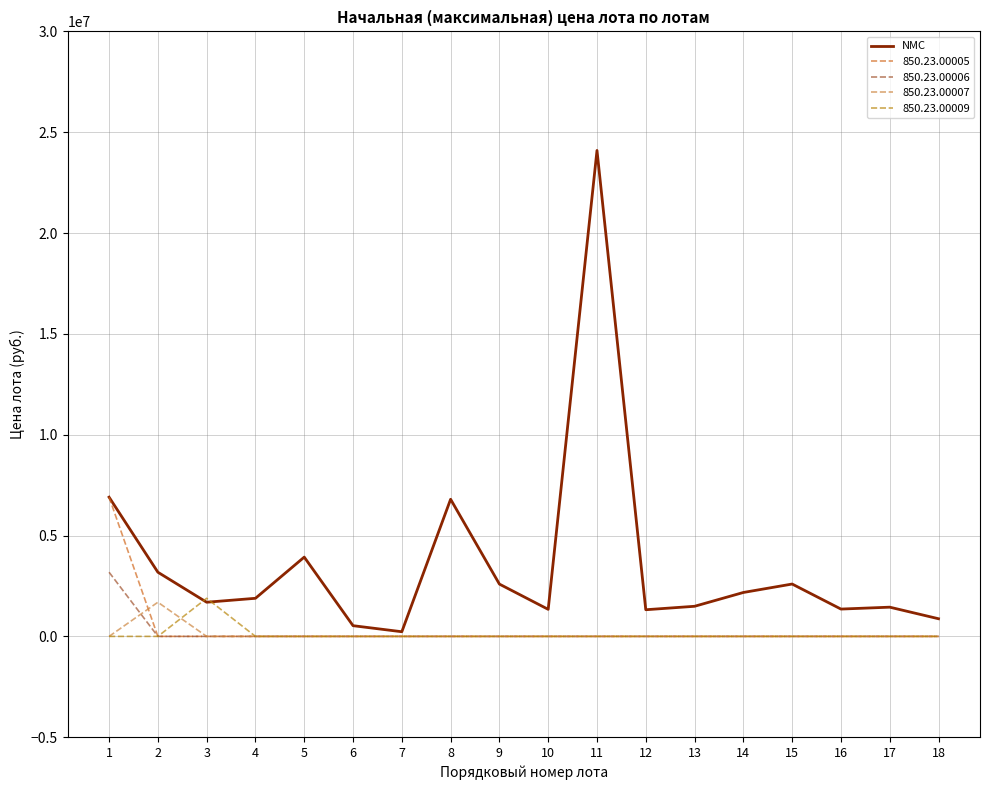

The value of 850.23.00006 at 18 is 1620403.4. True or false?

False